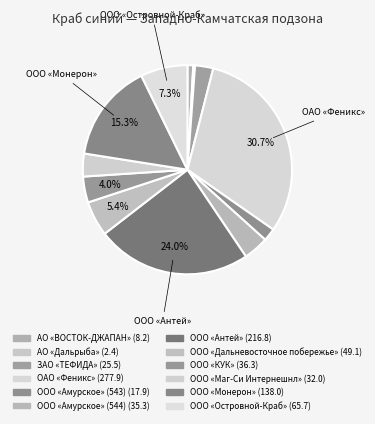

To the nearest percent, what is the difference between the largest and smallest slice percentages?

30%